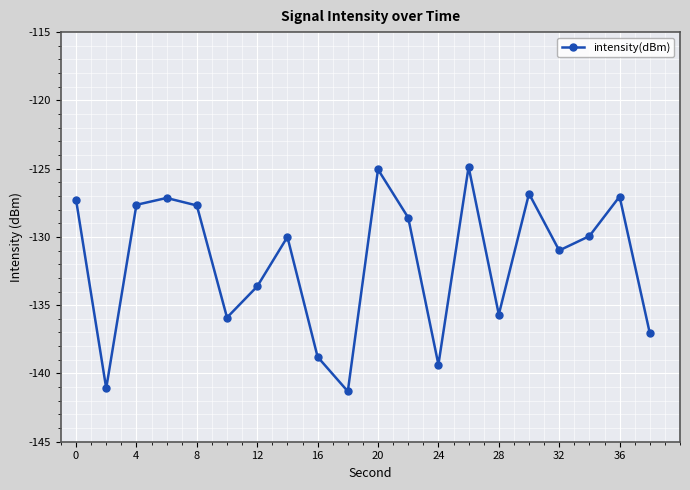

What is the value of the 1st point from the left?

-127.3